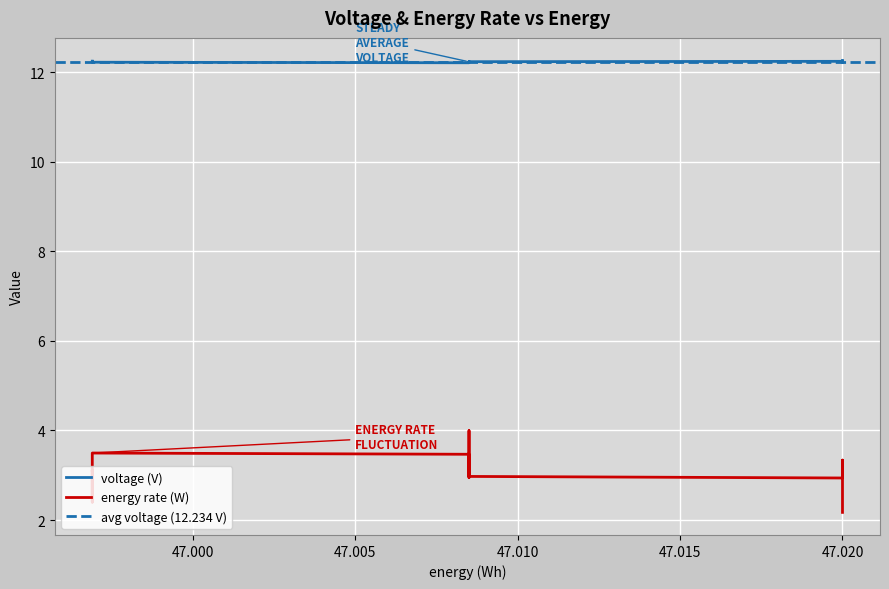

At how many categories does at least one series exceed 8?

40